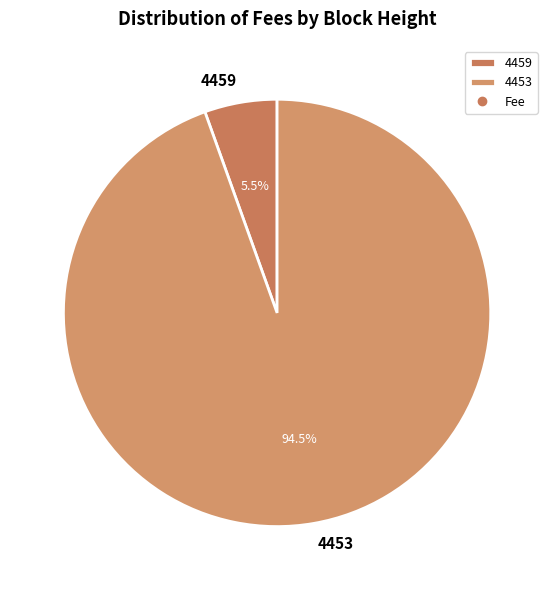

Combined, do 4453 and 4459 account for over 50%?

Yes